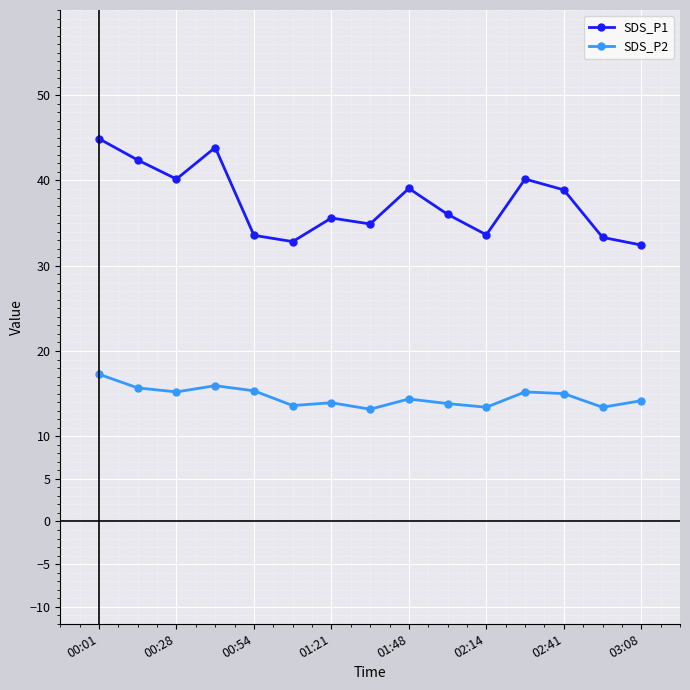

True or false: SDS_P2 and SDS_P1 intersect in this chart.

False